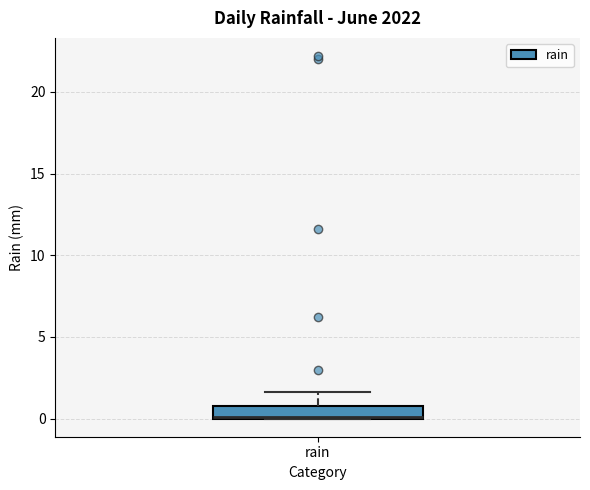

Read this box plot against the y-axis: the position of the median line, the range covered by the box, and the ends of both whiskers. The values are not printed on the chart, so give them approximately, as read against the axis.

median 0.0, box 0.0 to 1.0, whiskers 0.0 to 1.5